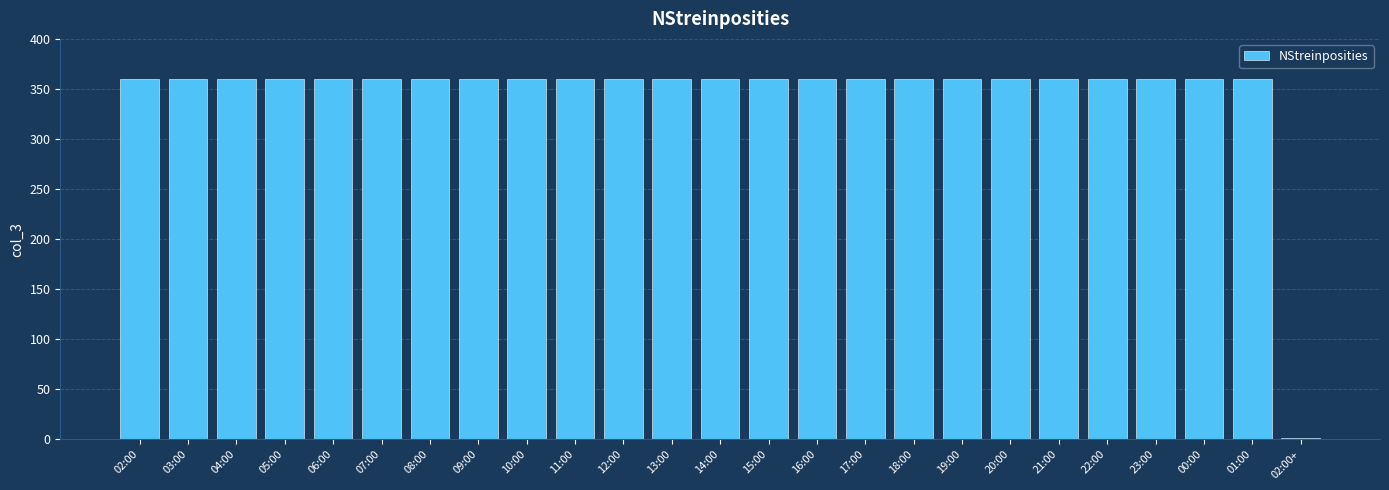

Read the value at 07:00, to the nearest 10.

360